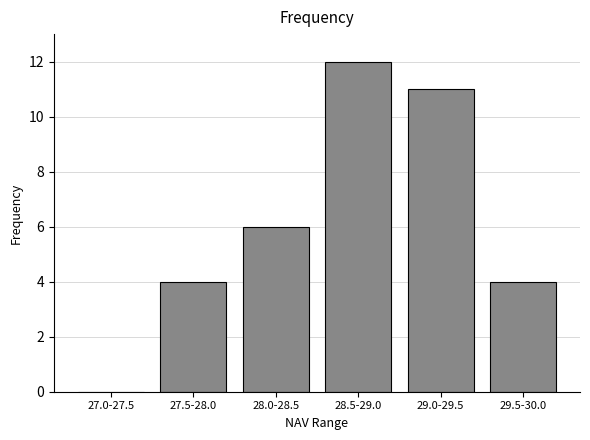

Reading right to left, what are all the values shown in this chart?

29.5-30.0=4	29.0-29.5=11	28.5-29.0=12	28.0-28.5=6	27.5-28.0=4	27.0-27.5=0